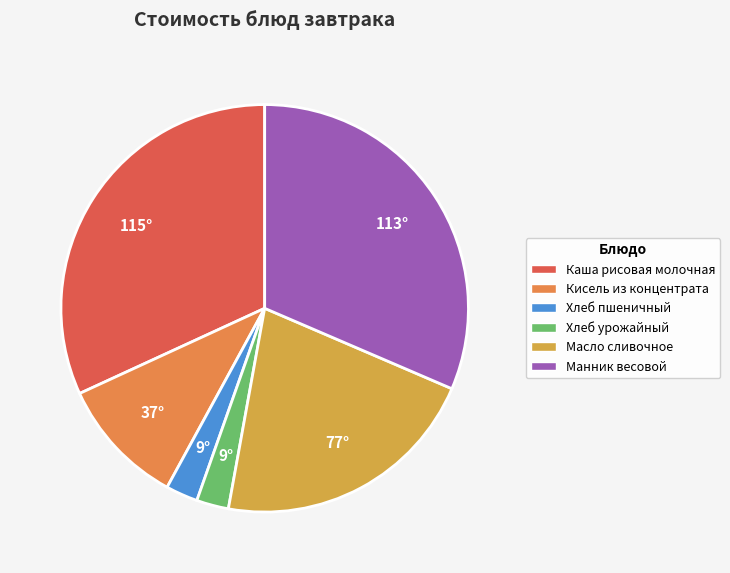

Between Хлеб урожайный and Хлеб пшеничный, which is larger?

Хлеб урожайный